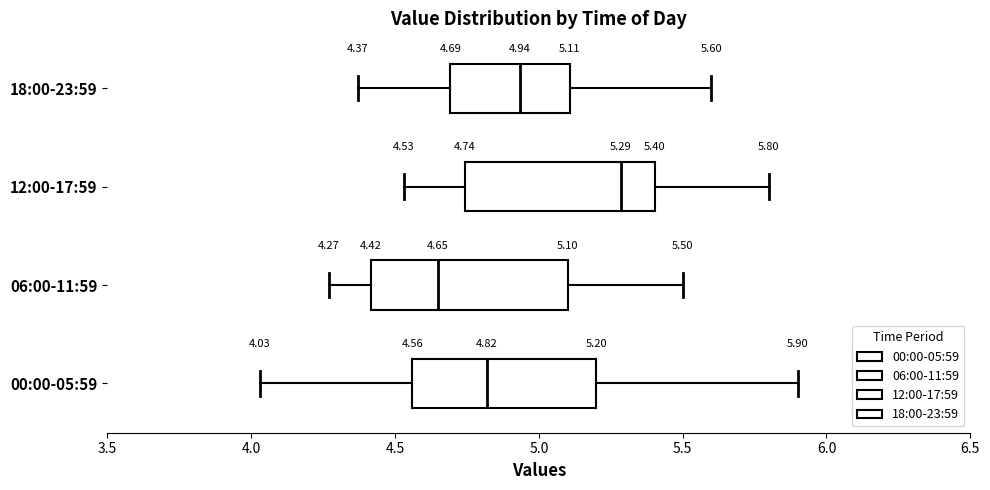

Which box's median line is the furthest to the left?

06:00-11:59